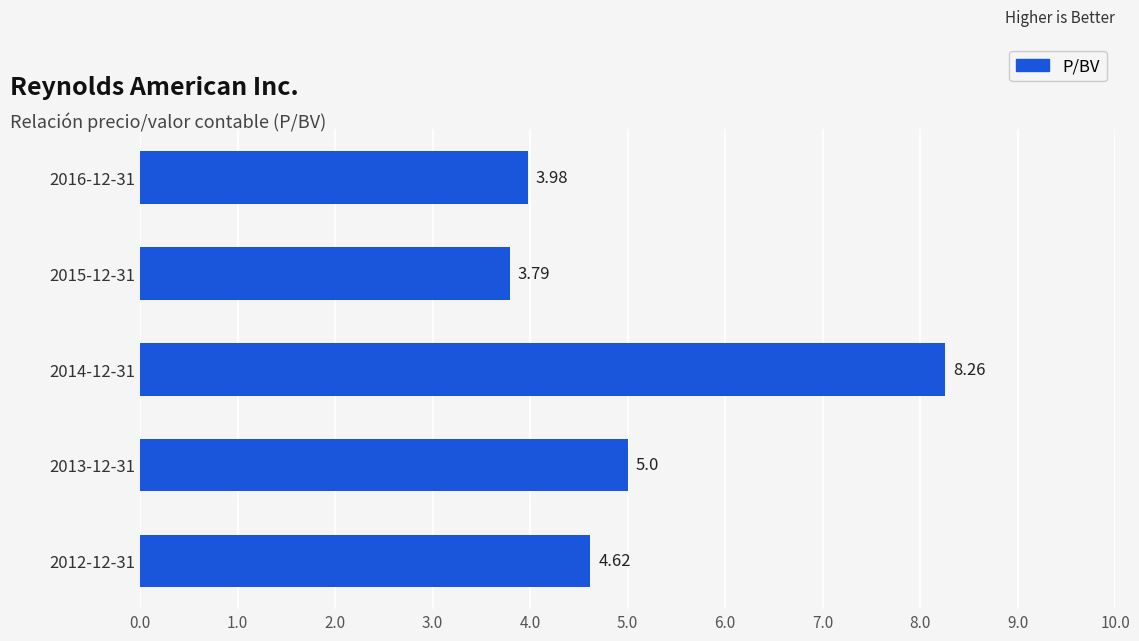

How many bars are there in total?

5